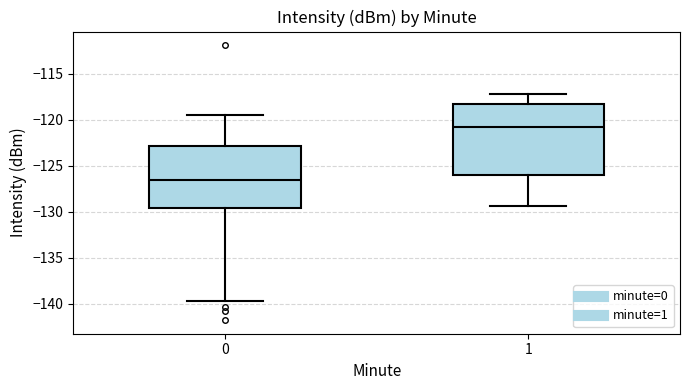

Which box's median line is the lowest?

0